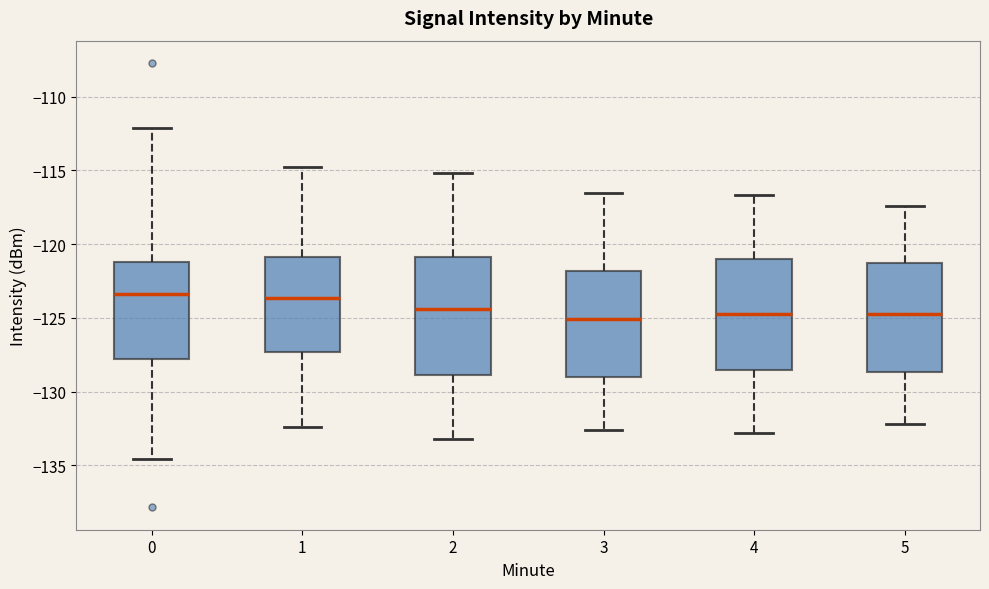

Which box is the tallest, from its lower edge to its upper edge?

2